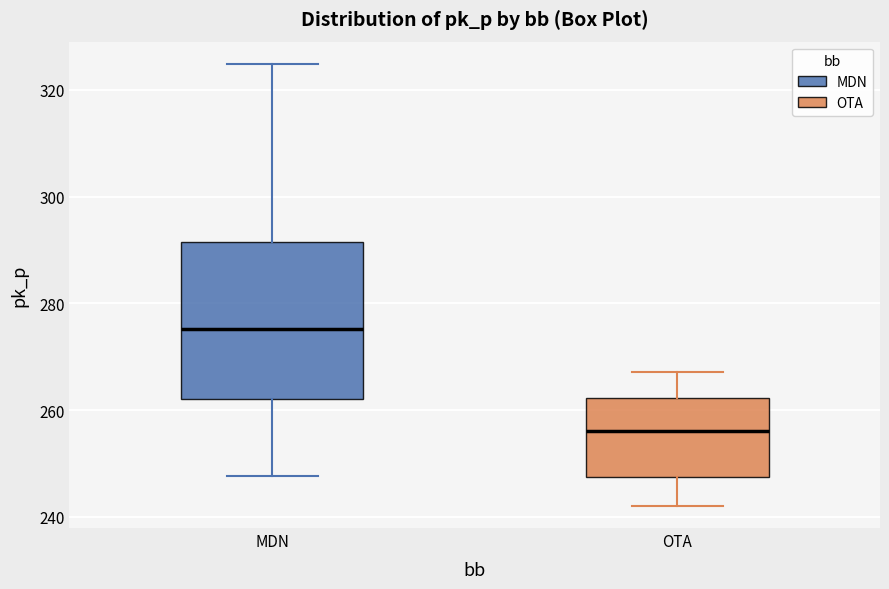

Which box's median line is the highest?

MDN